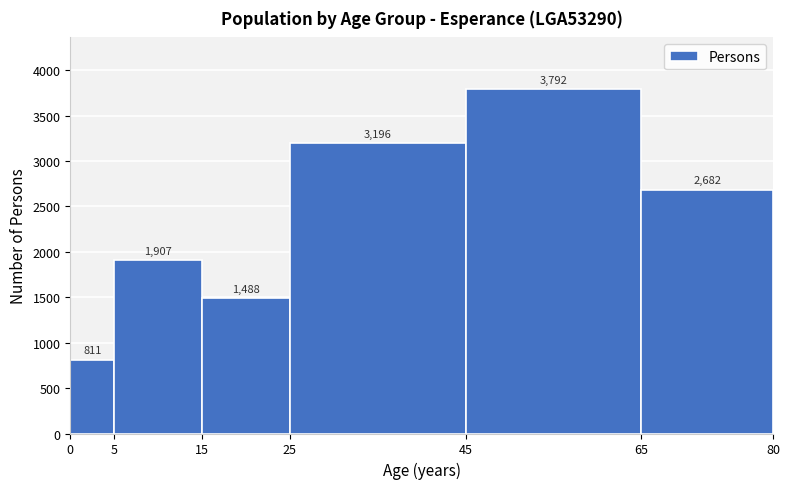

What is the height of the bar covering 45 to 65 on the x-axis?

3792